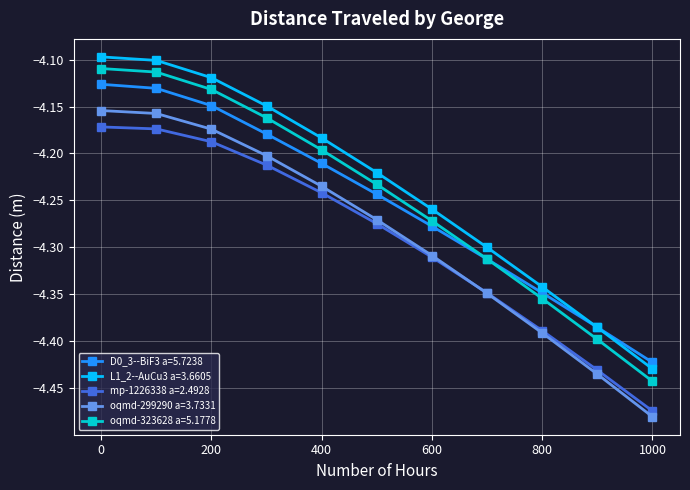

Which series has the widest spread of values?

oqmd-323628 a=5.1778